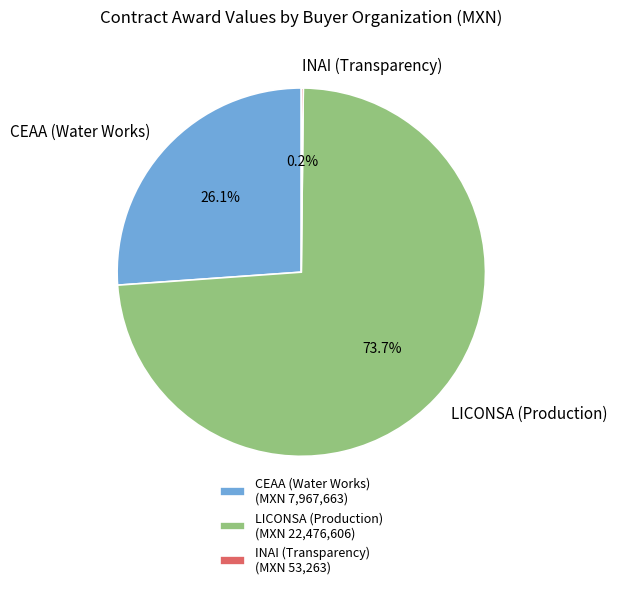

Which has a higher value, CEAA (Water Works) or LICONSA (Production)?

LICONSA (Production)